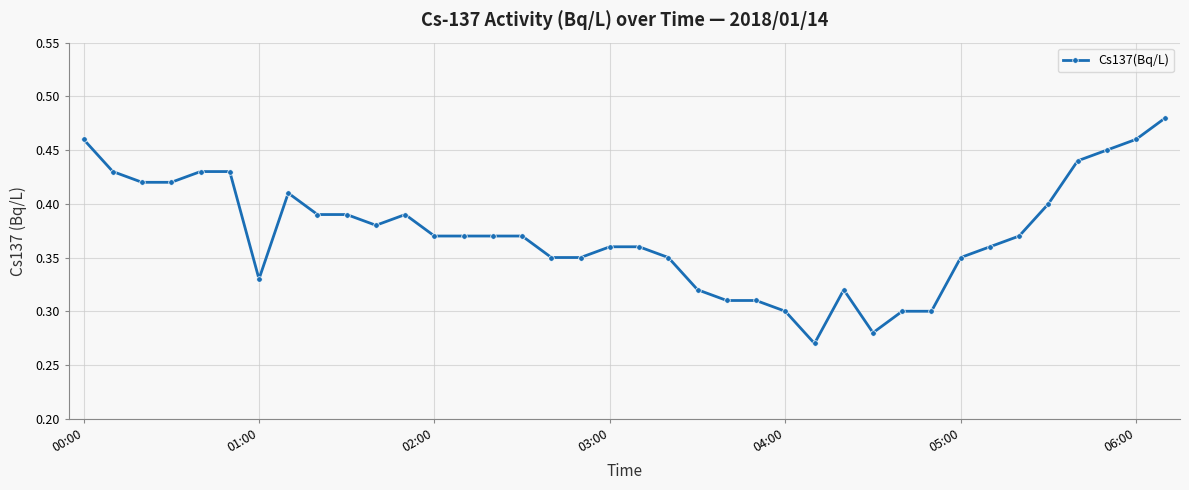

How many series are shown in this chart?

1